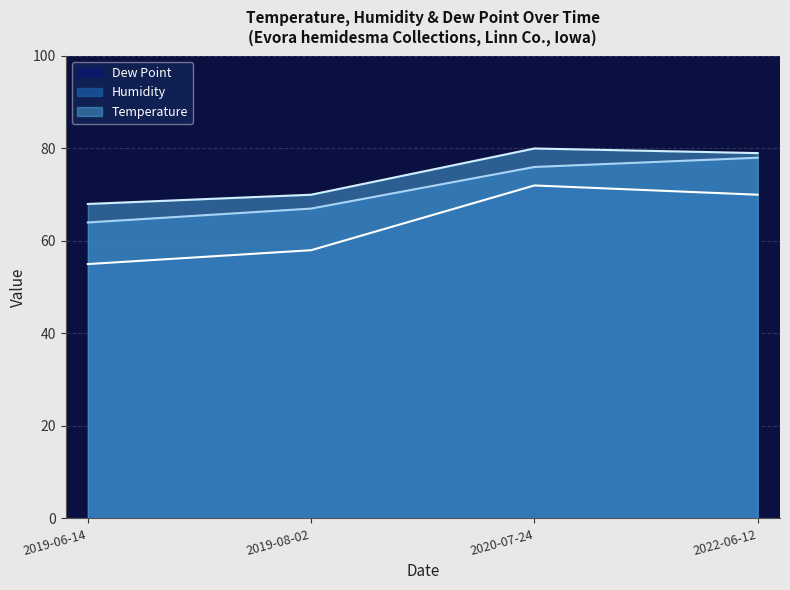

Reading left to right, what are all the values shown in this chart?

Dew Point: 2019-06-14=55	2019-08-02=58	2020-07-24=72	2022-06-12=70
Humidity: 2019-06-14=64	2019-08-02=67	2020-07-24=76	2022-06-12=78
Temperature: 2019-06-14=68	2019-08-02=70	2020-07-24=80	2022-06-12=79